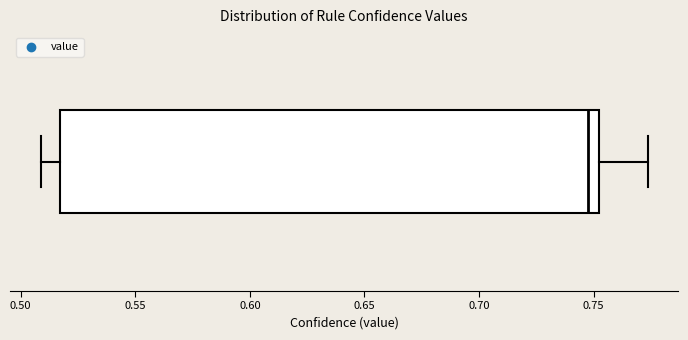

Where does the median line of the box sit on the x-axis? The values are not printed on the chart, so give them approximately, as read against the axis.

0.745